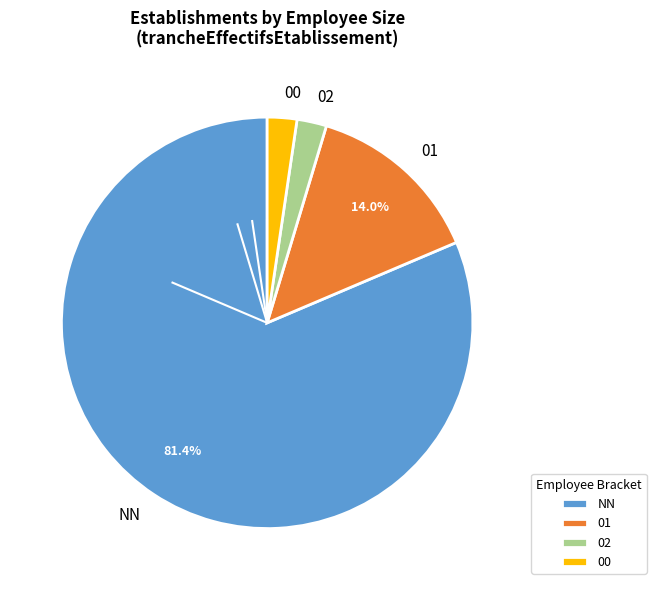

How many segments does this pie chart have?

4